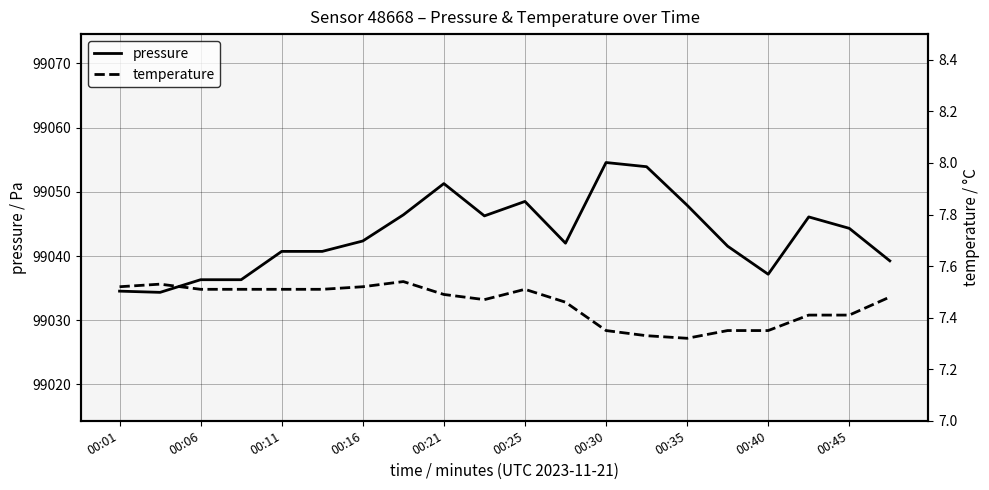

The value of pressure at 00:30 is 99054.6. True or false?

True